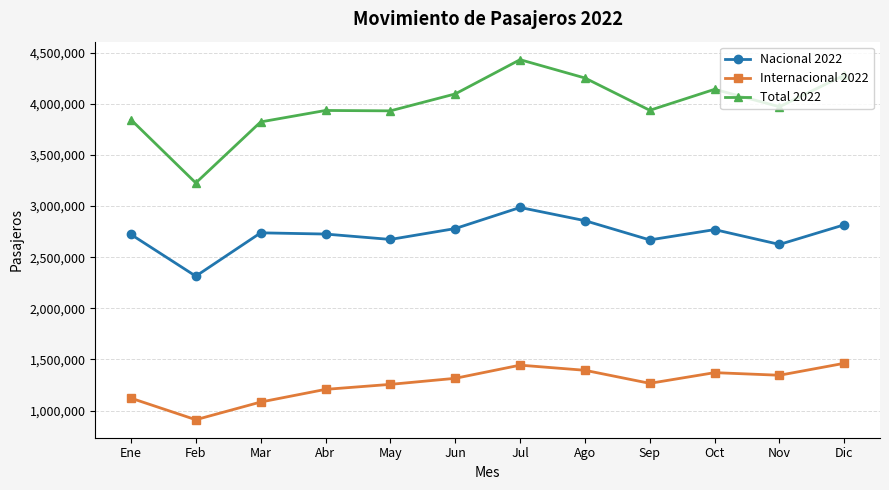

Rank the series by their maximum value, from lowest to highest.

Internacional 2022, Nacional 2022, Total 2022